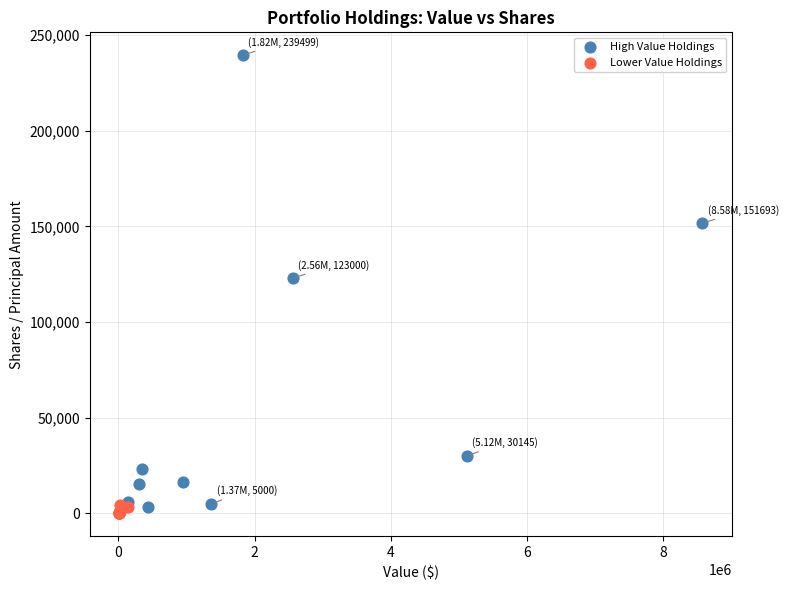

Which series has the largest Y range (max minus min)?

High Value Holdings